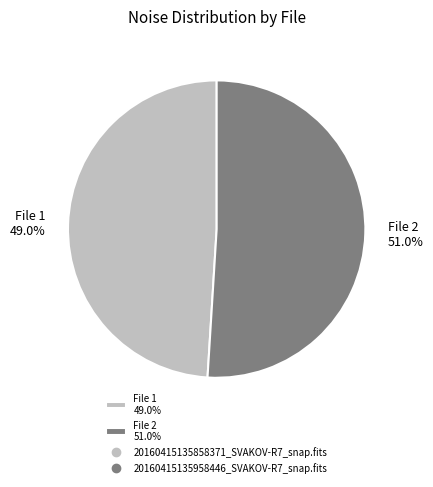

Count the number of slices in the pie.

2